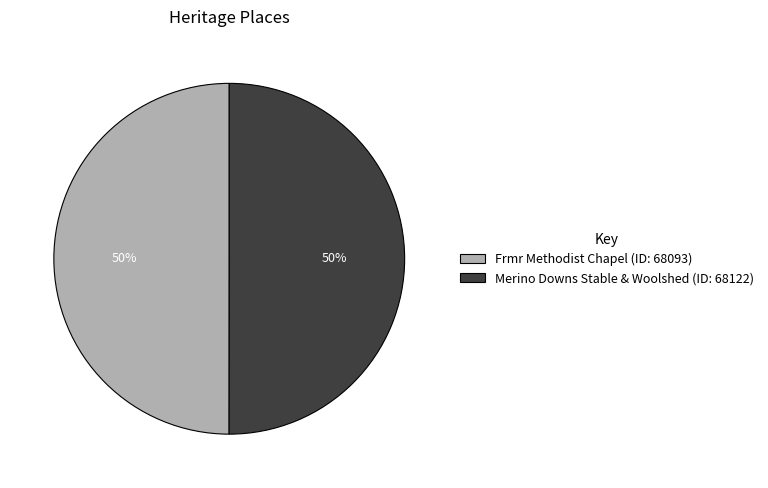

Is it true that Merino Downs Stable & Woolshed is 50% of the pie?

True